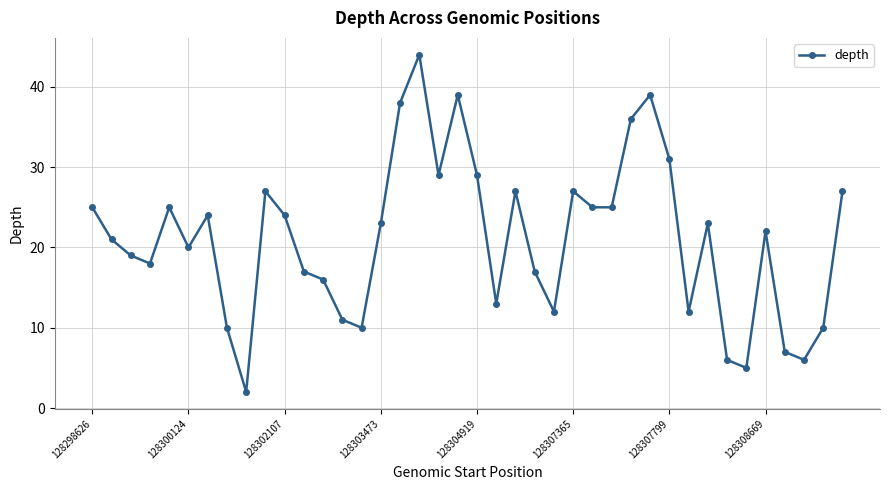

What is the difference between the maximum and second lowest values?

39